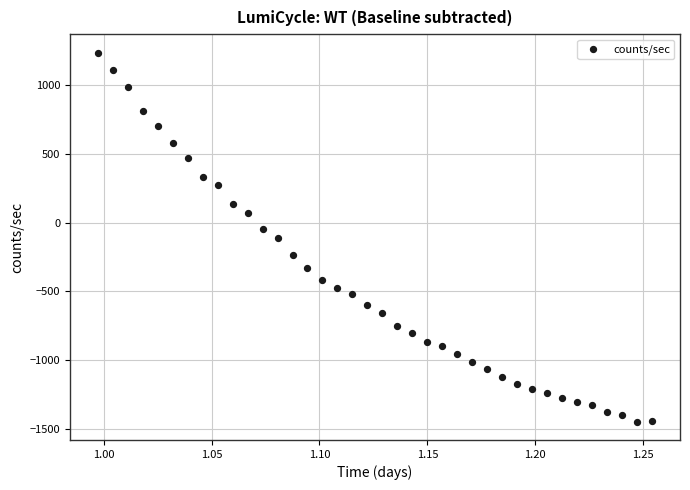

How many data points are displayed?

38